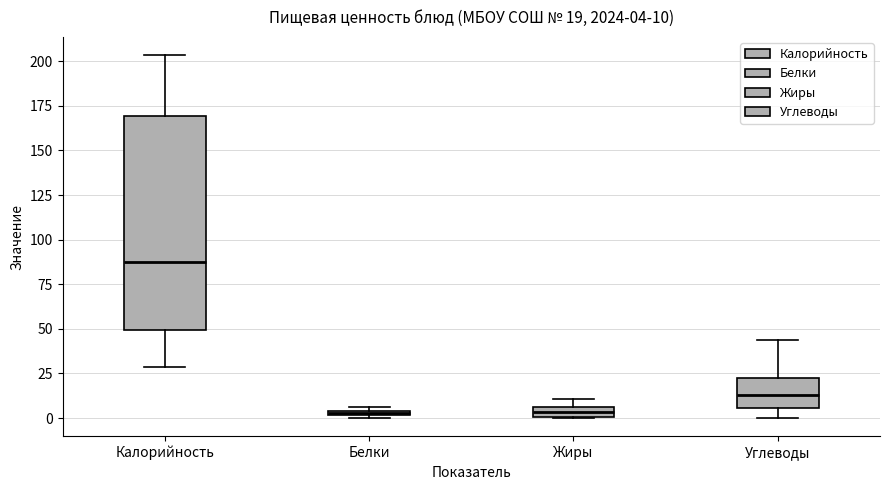

Which box is the tallest, from its lower edge to its upper edge?

Калорийность